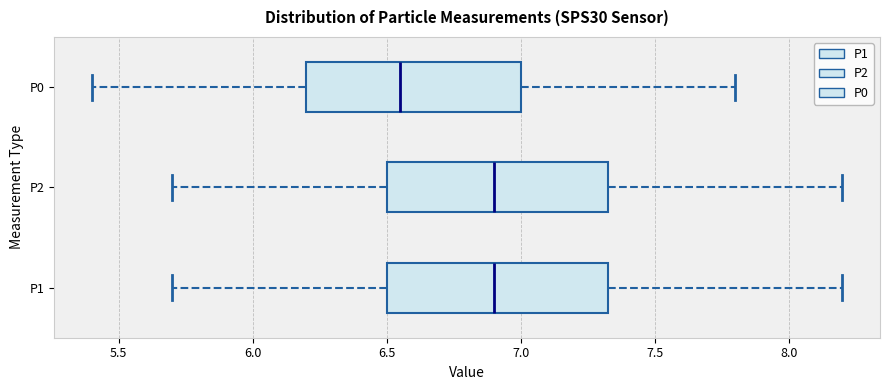

Reading bottom to top, read every box against the x-axis: the position of its median line, the range the box covers, and the ends of its whiskers. The values are not printed on the chart, so give them approximately, as read against the axis.

P1: median 6.90, box 6.50 to 7.35, whiskers 5.70 to 8.20
P2: median 6.90, box 6.50 to 7.35, whiskers 5.70 to 8.20
P0: median 6.55, box 6.20 to 7.00, whiskers 5.40 to 7.80